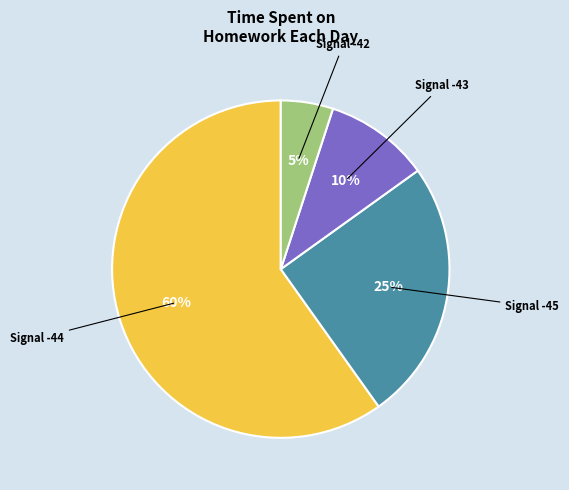

How many segments does this pie chart have?

4